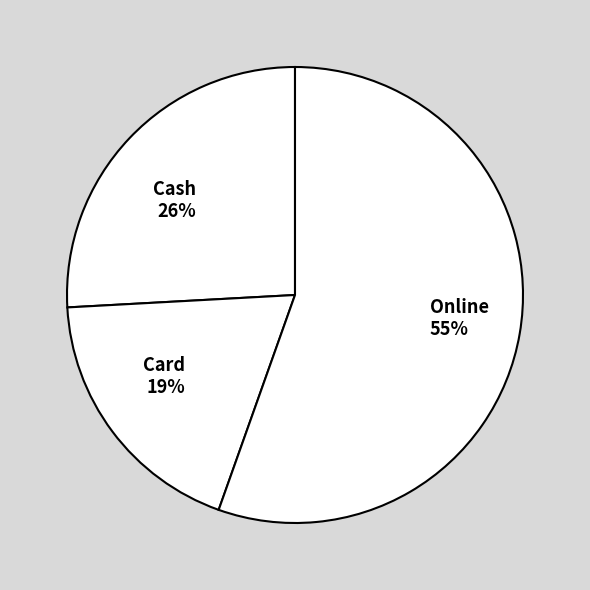

What is the smallest slice in the pie chart?

Card